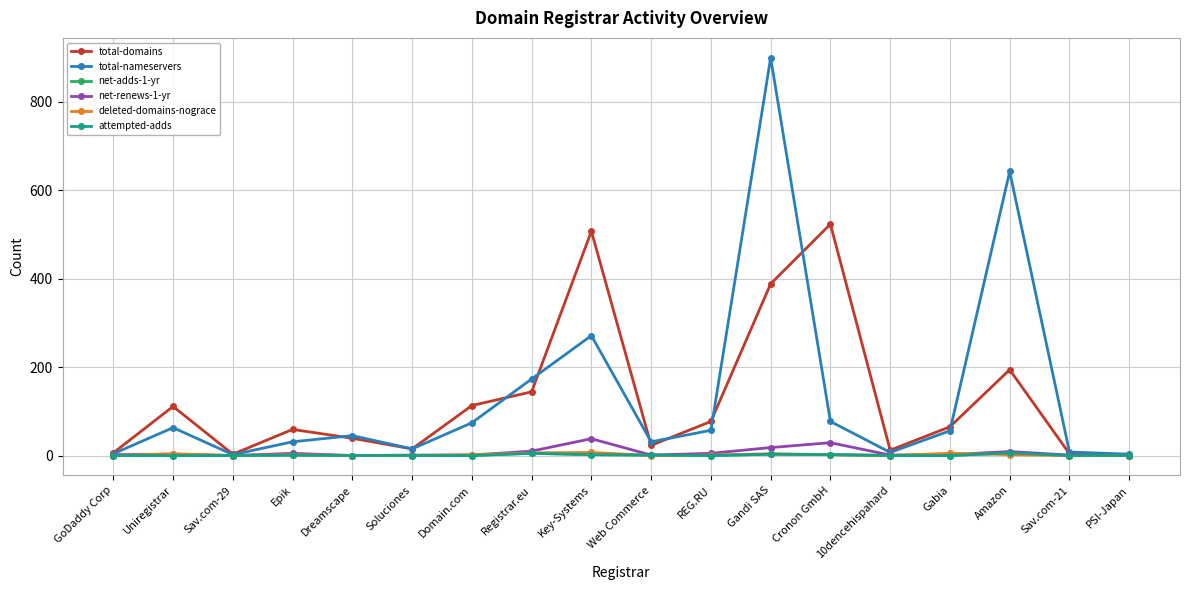

Between Gandi SAS and GoDaddy Corp, which is larger?

Gandi SAS